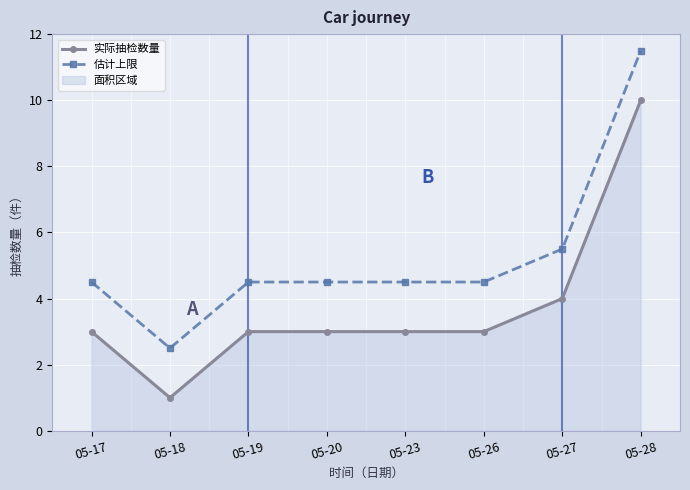

Reading left to right, list all the values displayed in this chart.

实际抽检数量: 05-17=3.0	05-18=1.0	05-19=3.0	05-20=3.0	05-23=3.0	05-26=3.0	05-27=4.0	05-28=10.0
估计上限: 05-17=4.5	05-18=2.5	05-19=4.5	05-20=4.5	05-23=4.5	05-26=4.5	05-27=5.5	05-28=11.5